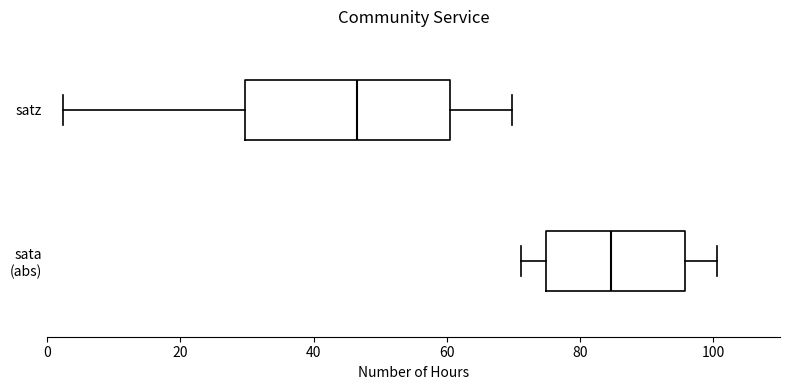

Which box's median line is the furthest to the left?

satz